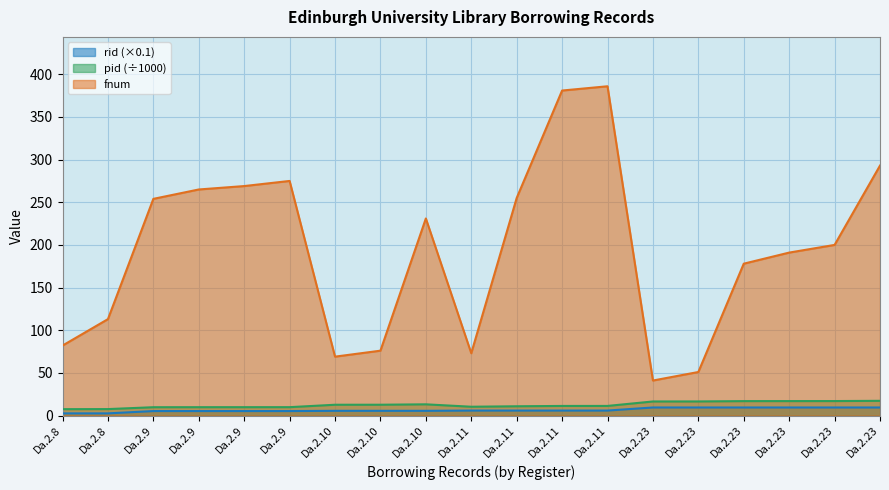

True or false: fnum has a value of 275.0 at Da.2.9.

True